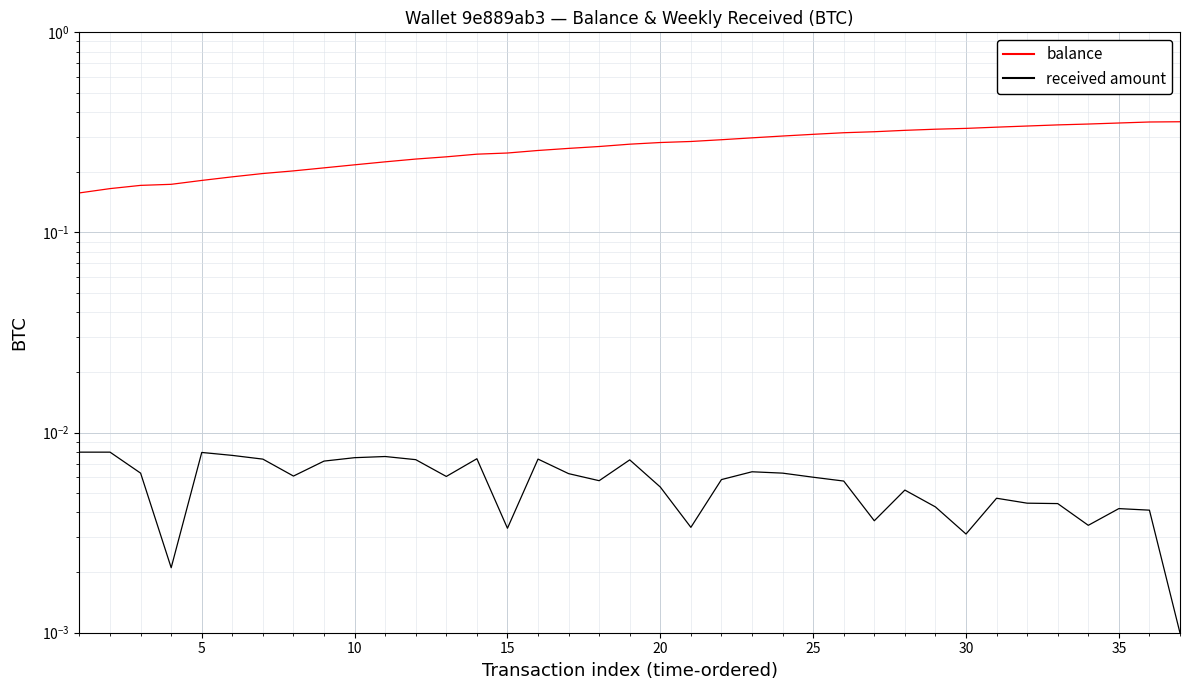

Rank the series by their maximum value, from lowest to highest.

received amount, balance